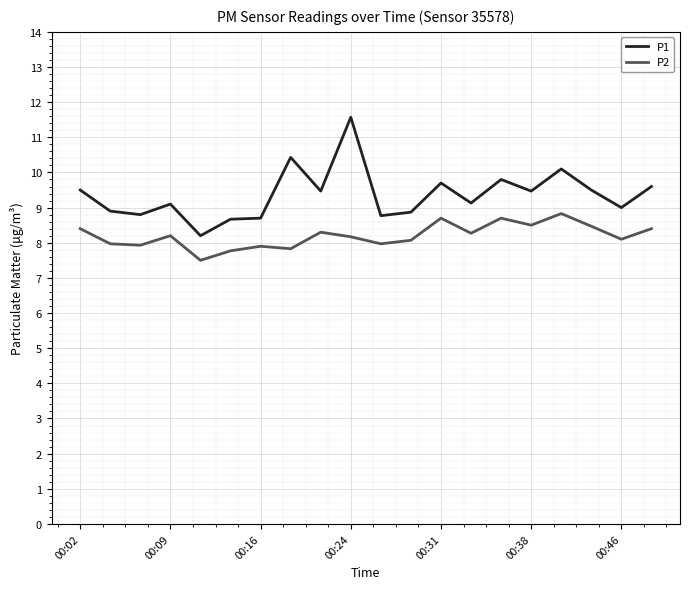

What is the maximum value shown in the chart?

11.6